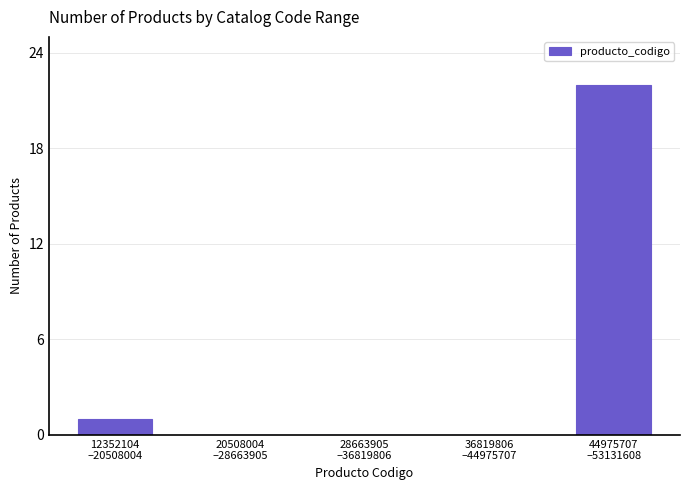

What is the maximum value shown in the chart?

22